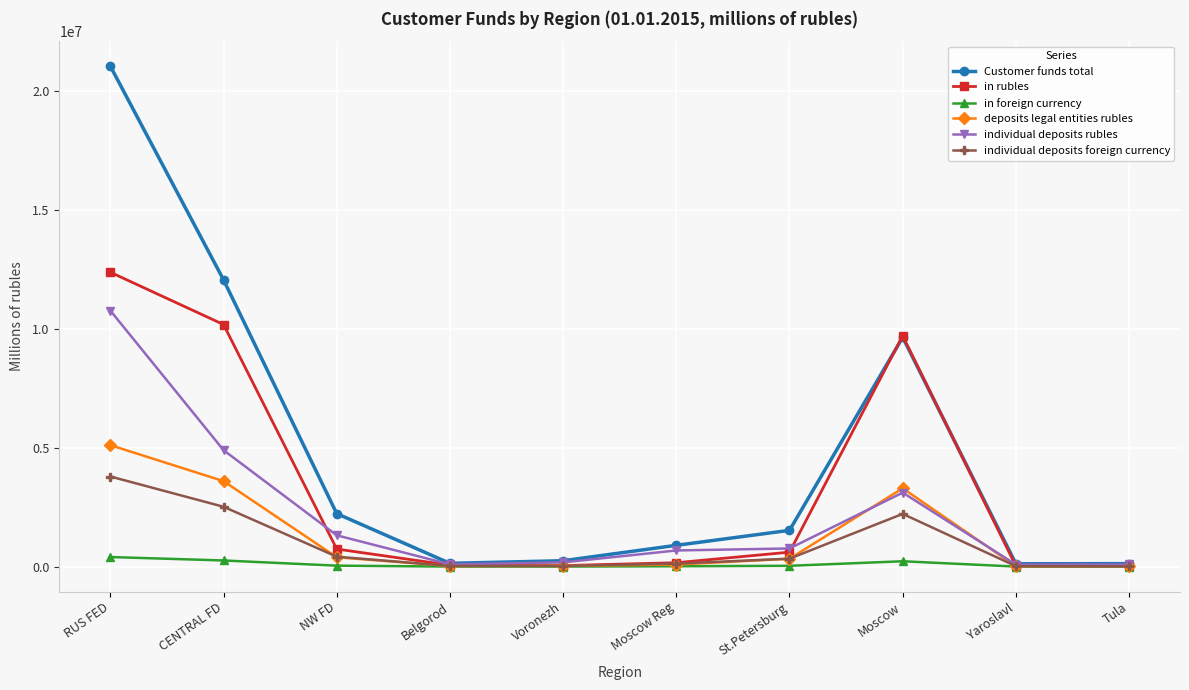

The value of individual deposits rubles at RUS FED is 15965025. True or false?

False